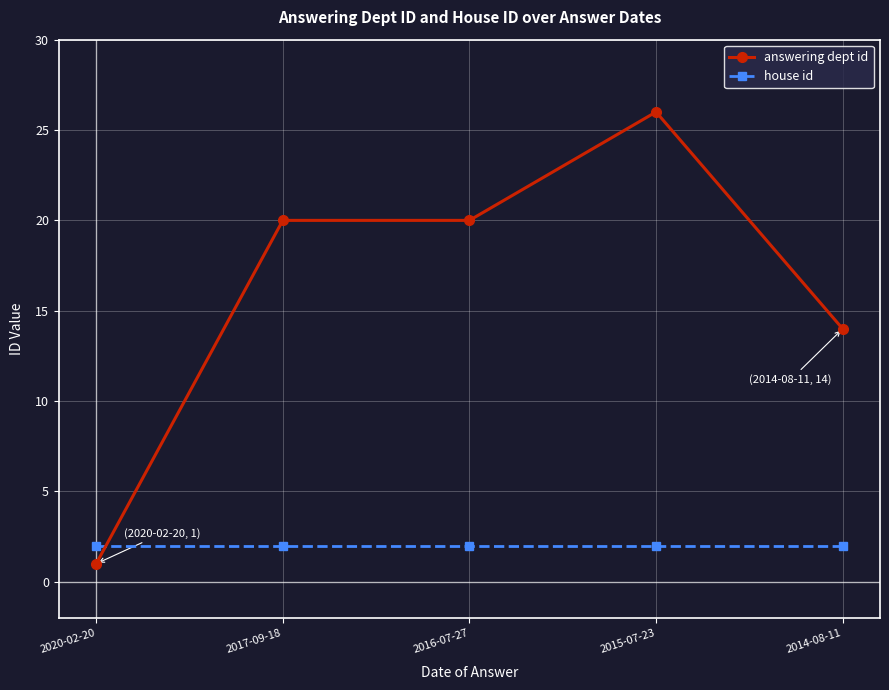

How many distinct data groups are displayed?

2